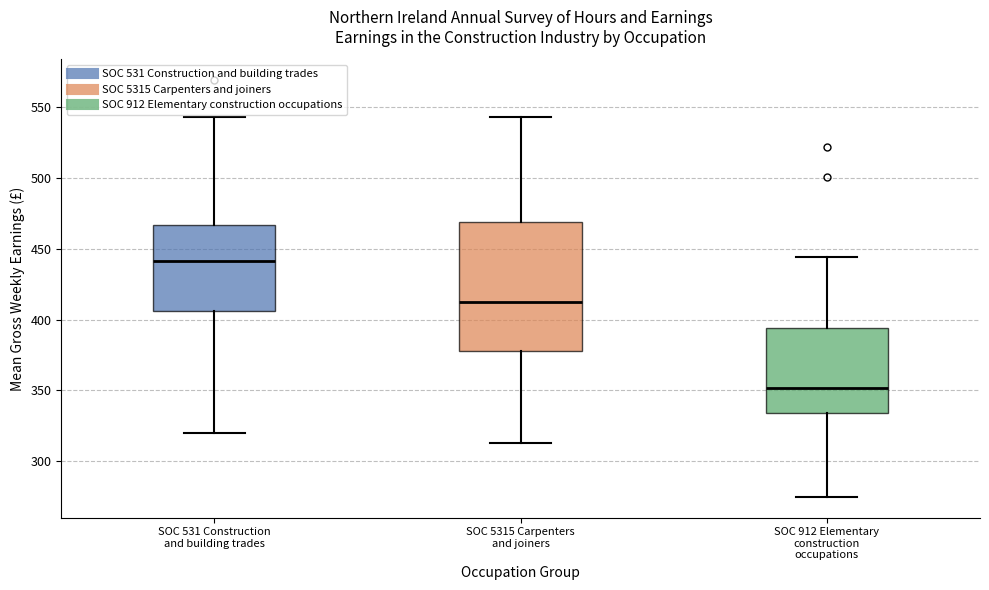

Where does the lower whisker of the box for SOC 531 Construction and building trades end on the y-axis? The values are not printed on the chart, so give them approximately, as read against the axis.

320